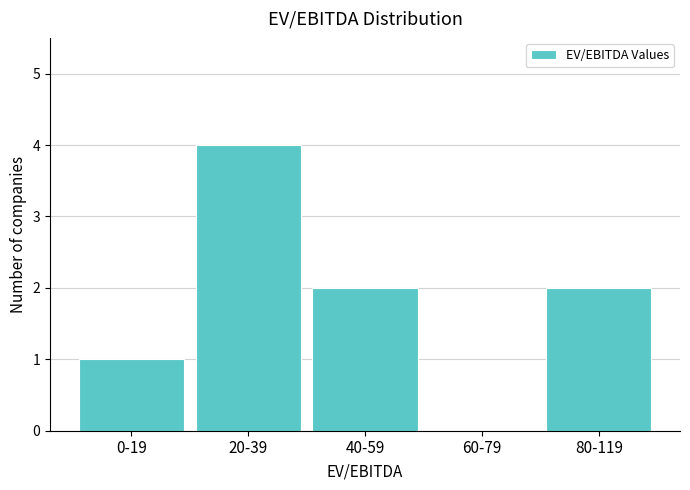

Reading left to right, extract all data points from this chart.

0-19=1	20-39=4	40-59=2	60-79=0	80-119=2